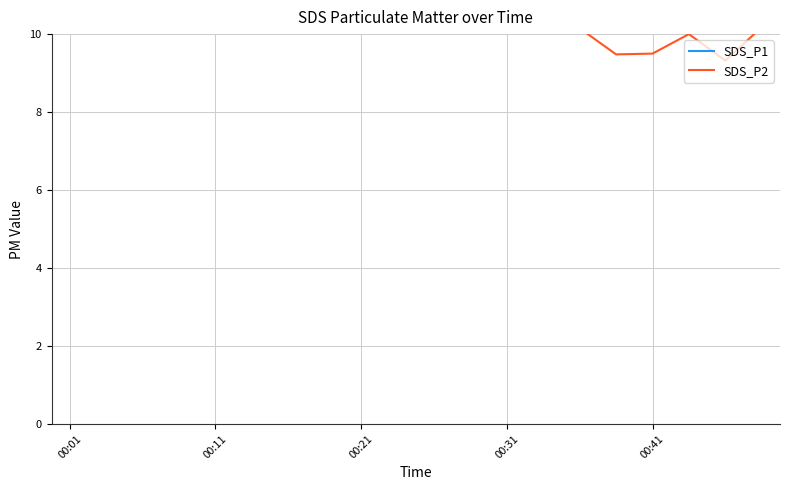

What is the difference between the SDS_P1 values at 12 and 19?

4.8